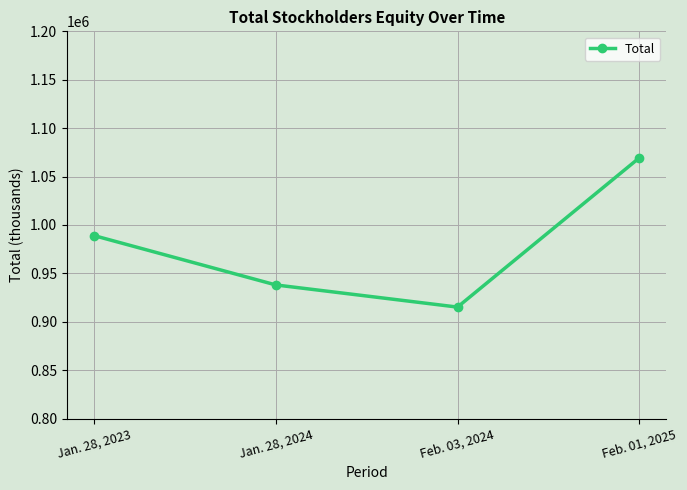

Approximately how many times larger is the value at Jan. 28, 2023 compared to Feb. 03, 2024?

1.1